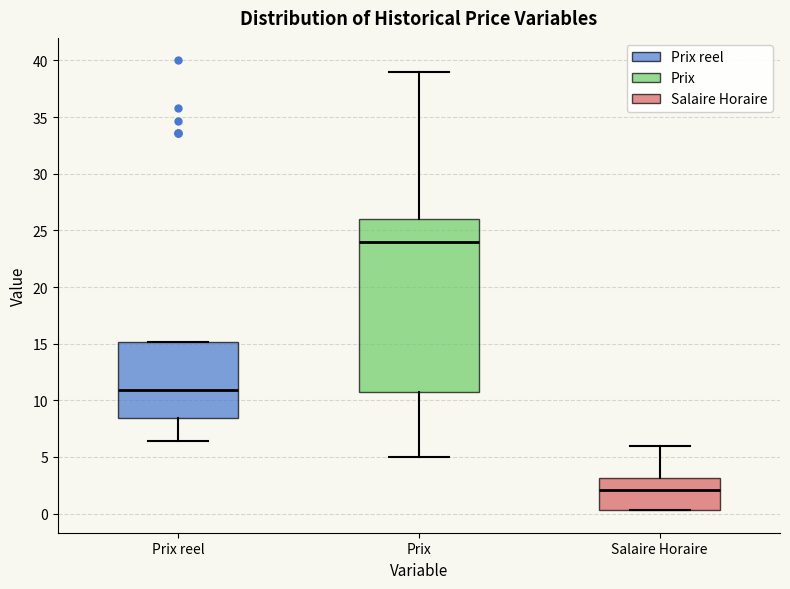

Reading left to right, transcribe this box plot: for each box, give where its median line is, the range the box spans, and where its two whiskers end, as read against the y-axis. The values are not printed on the chart, so give them approximately, as read against the axis.

Prix reel: median 11.0, box 8.5 to 15.0, whiskers 6.5 to 15.0
Prix: median 24.0, box 11.0 to 26.0, whiskers 5.0 to 39.0
Salaire Horaire: median 2.0, box 0.5 to 3.0, whiskers 0.5 to 6.0